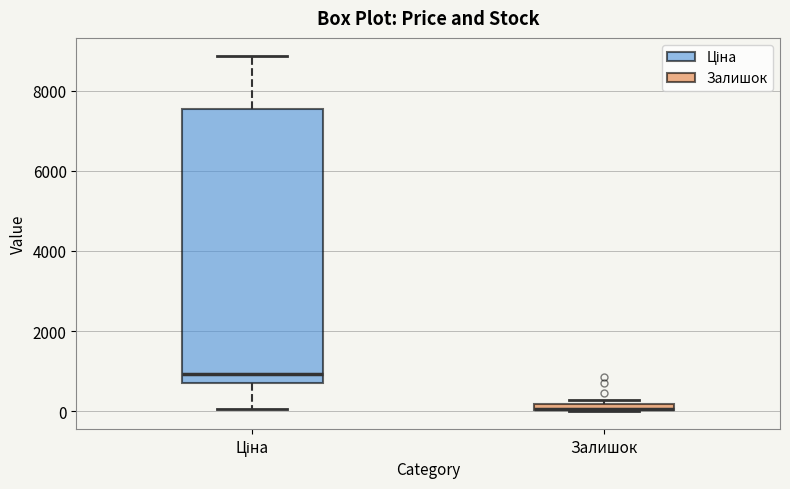

Where is the upper edge of the box for Залишок on the y-axis? The values are not printed on the chart, so give them approximately, as read against the axis.

200